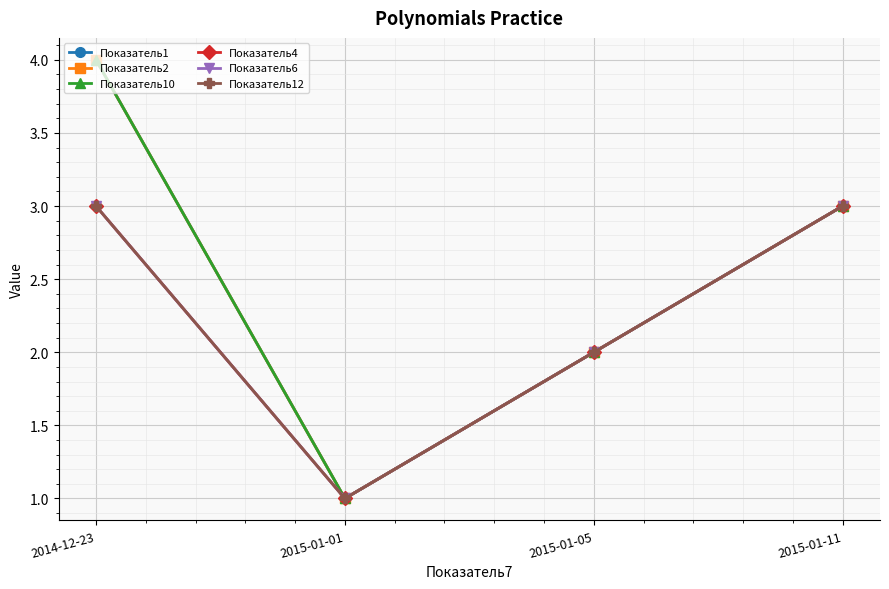

Does the chart have visible grid lines?

Yes